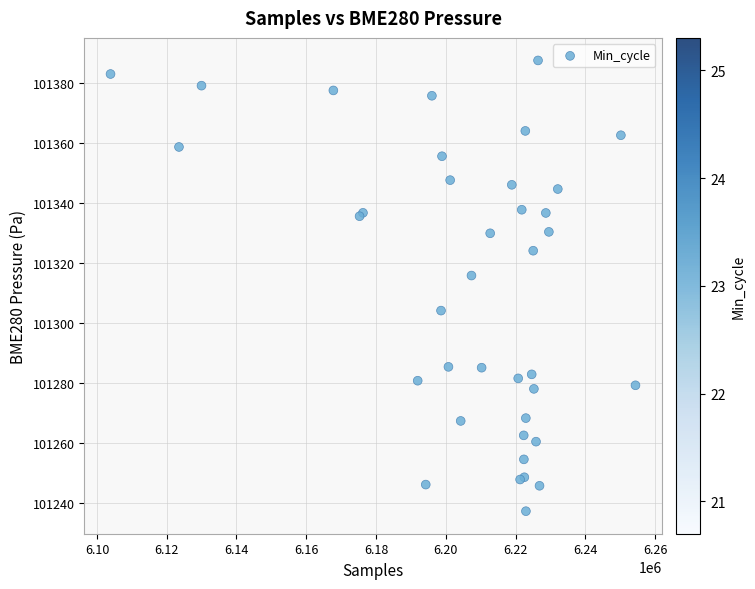

What Y value in the scatter plot is closest to 101312?

101316.0